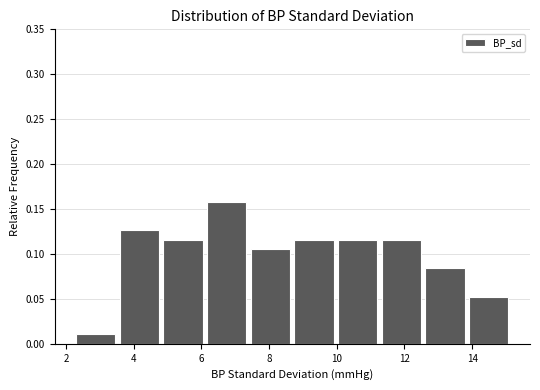

How tall is the bar that spans 6.2 to 7.4 on the x-axis? Neither the bar edges nor the heights are printed on the chart, so give them approximately, as read against the axes.

0.160